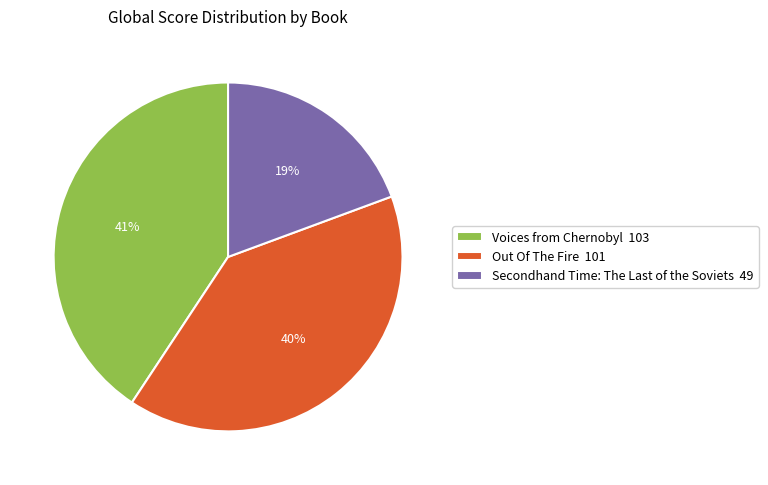

Count the number of slices in the pie.

3